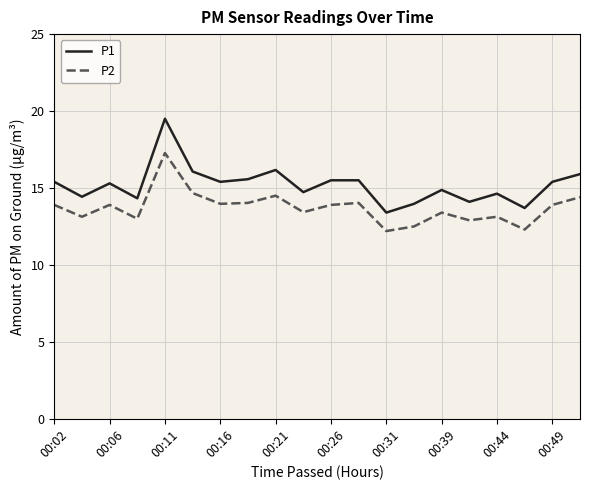

What is the maximum value shown in the chart?

19.5